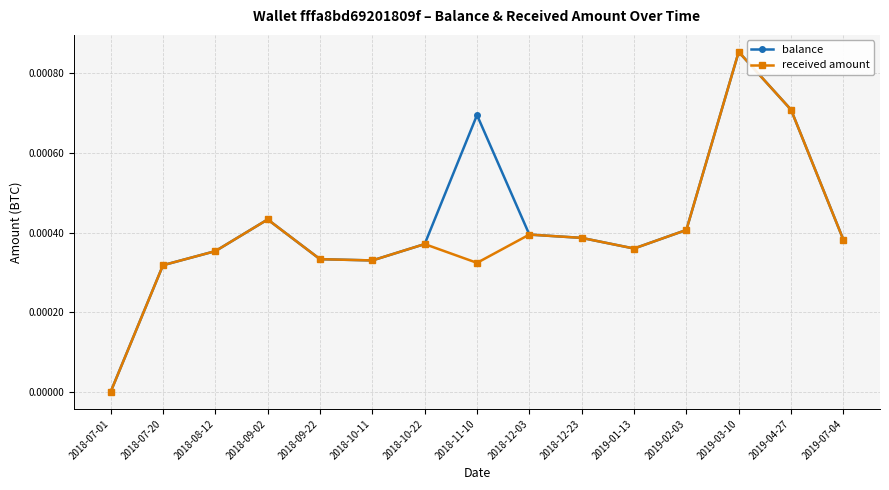

Where is received amount nearest to the value 0?

2018-07-01